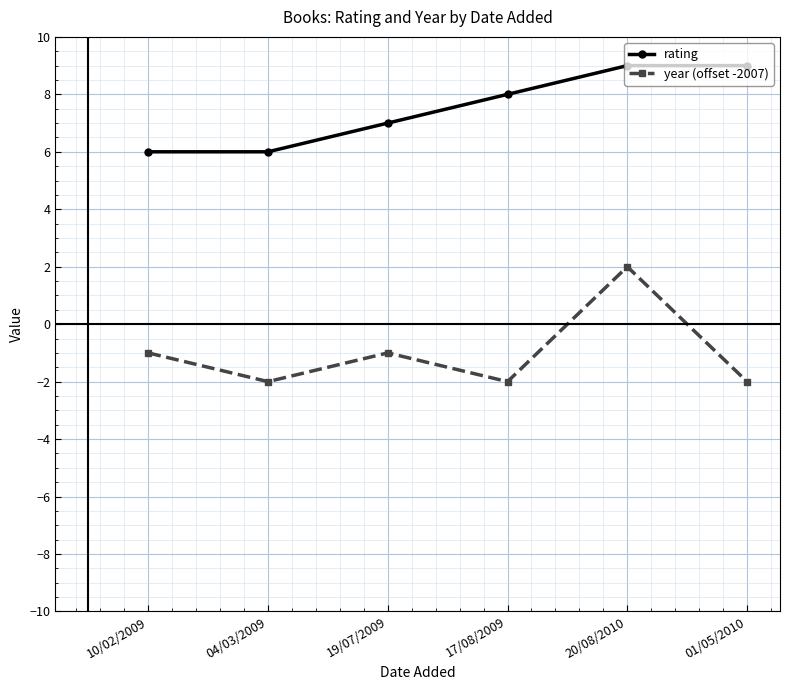

True or false: year (offset -2007) has a value of -2 at 04/03/2009.

True